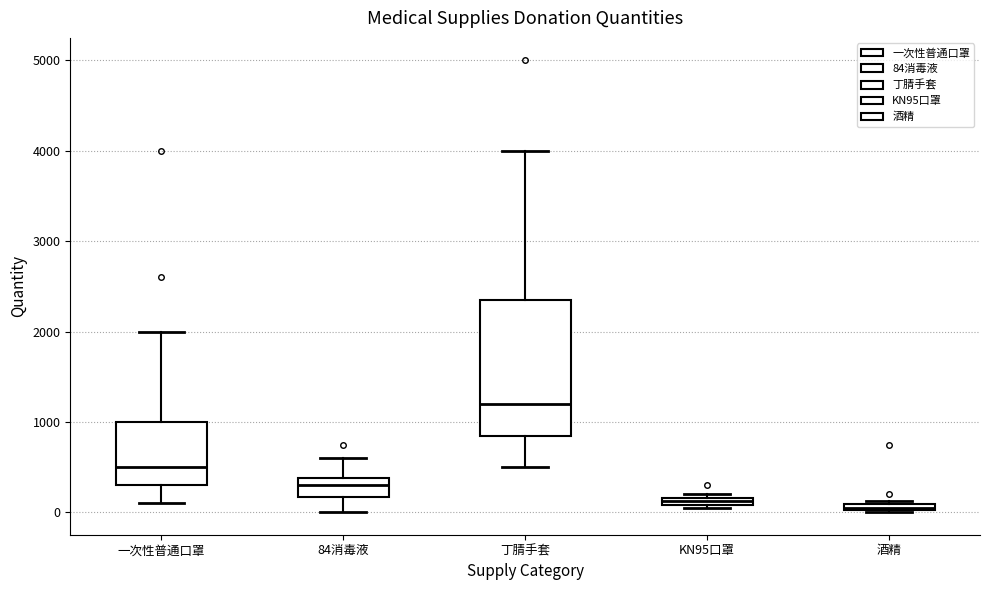

Comparing the boxes themselves (not the whiskers), which one is the tallest?

丁腈手套